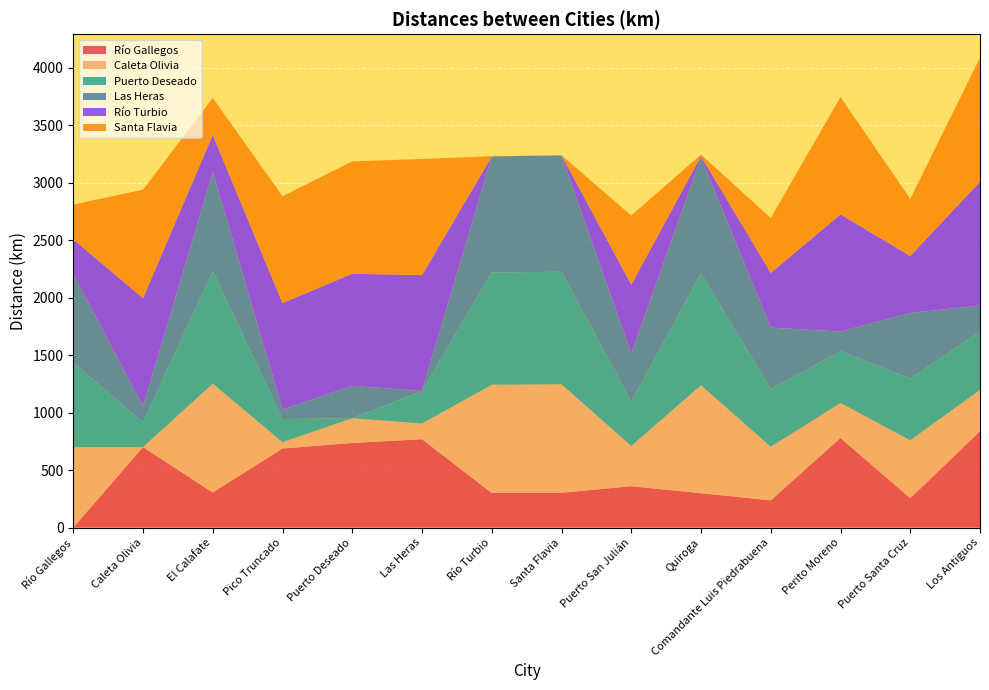

Reading left to right, extract all data points from this chart.

Río Gallegos: 0	701	305	688	736	769	301	303	360	299	237	780	256	838
Caleta Olivia: 701	0	946	55	215	136	941	943	350	939	466	304	503	360
Puerto Deseado: 736	215	981	201	0	283	977	979	386	974	502	451	538	507
Las Heras: 768	139	861	82	282	0	1009	1011	418	1006	534	170	570	226
Río Turbio: 301	941	321	927	975	1008	0	2	599	12	476	1019	495	1077
Santa Flavia: 303	943	323	929	977	1010	2	0	601	14	478	1021	497	1079